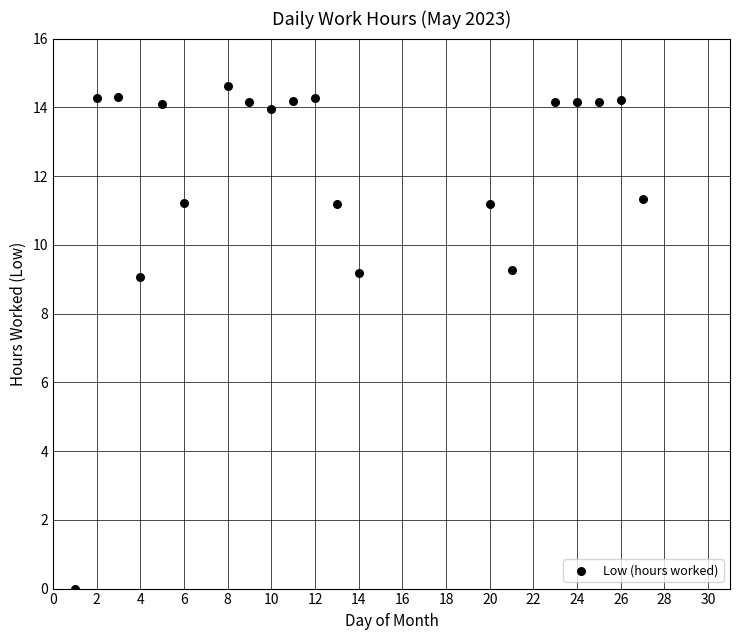

What is the range of Y values (max minus min)?

14.6